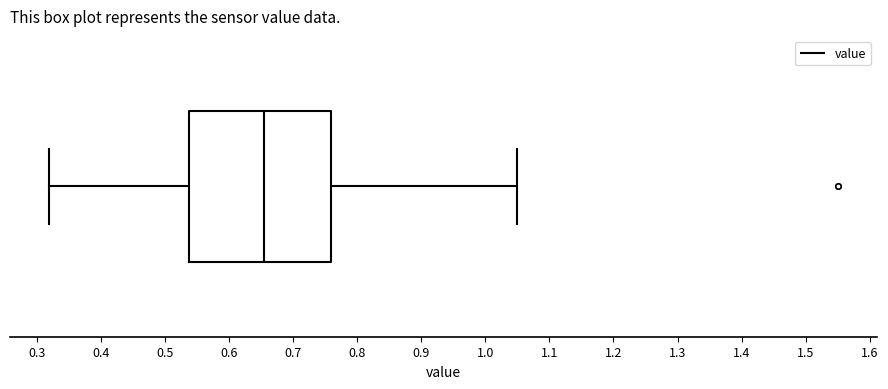

Read this box plot against the x-axis: the position of the median line, the range covered by the box, and the ends of both whiskers. The values are not printed on the chart, so give them approximately, as read against the axis.

median 0.66, box 0.54 to 0.76, whiskers 0.32 to 1.05